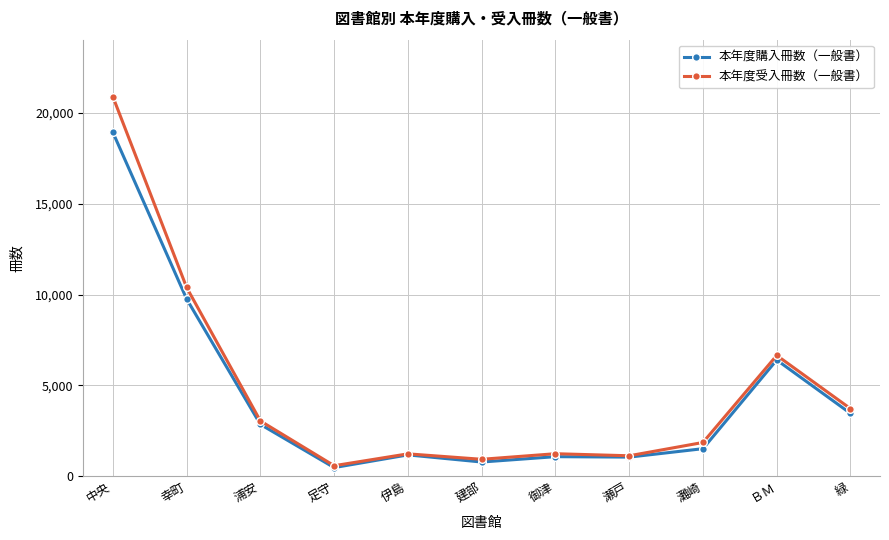

Which series has the widest spread of values?

本年度受入冊数（一般書）